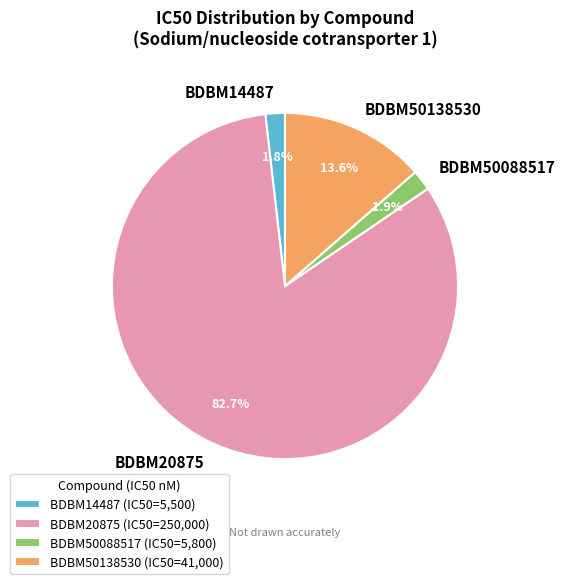

What is the total percentage of BDBM20875 and BDBM50138530?

96.3%